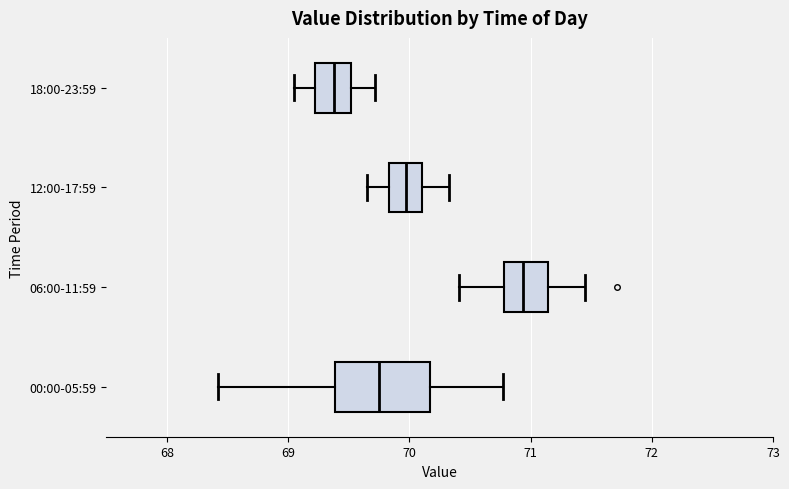

Which box has the furthest to the left median line?

18:00-23:59